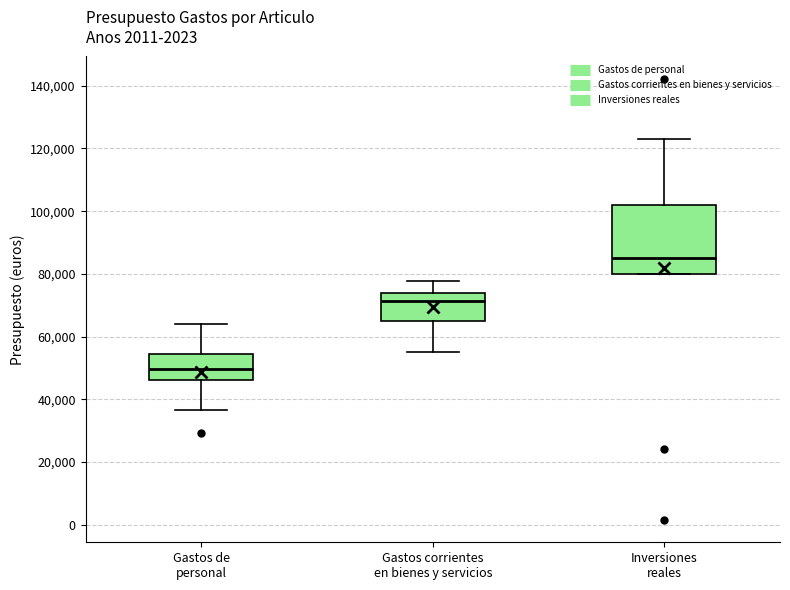

Comparing the boxes themselves (not the whiskers), which one is the tallest?

Inversiones reales